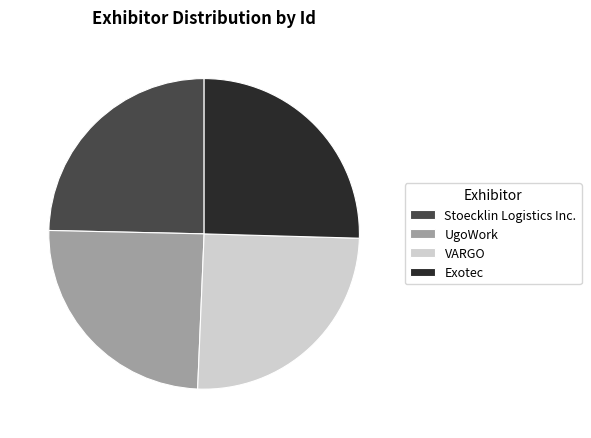

The Stoecklin Logistics Inc. slice represents 25% of the pie. True or false?

True